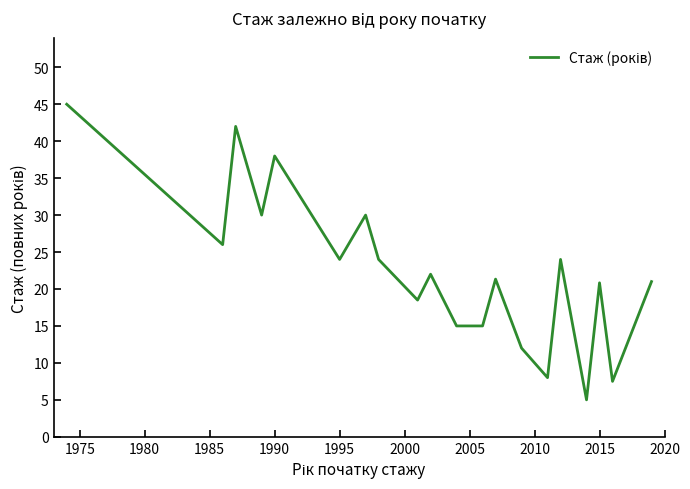

What is the greatest value displayed?

45.0